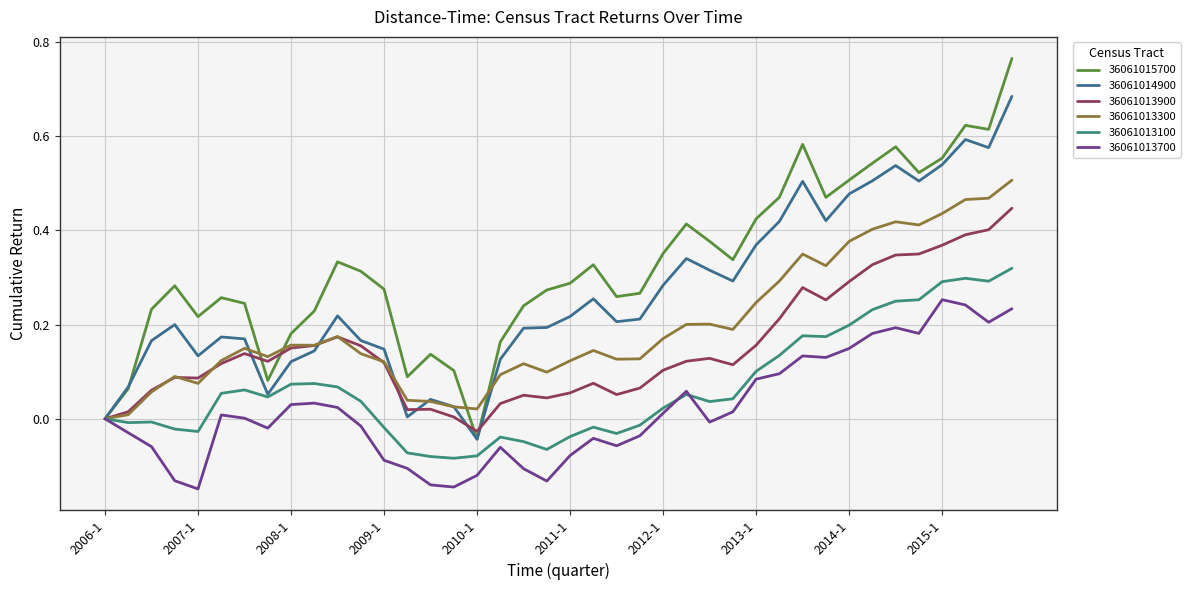

Reading right to left, transcribe all the data shown in this chart.

36061015700: 0.8	0.6	0.6	0.6	0.5	0.6	0.5	0.5	0.5	0.6	0.5	0.4	0.3	0.4	0.4	0.4	0.3	0.3	0.3	0.3	0.3	0.2	0.2	-0.0	0.1	0.1	0.1	0.3	0.3	0.3	0.2	0.2	0.1	0.2	0.3	0.2	0.3	0.2	0.1	0.0
36061014900: 0.7	0.6	0.6	0.5	0.5	0.5	0.5	0.5	0.4	0.5	0.4	0.4	0.3	0.3	0.3	0.3	0.2	0.2	0.3	0.2	0.2	0.2	0.1	-0.0	0.0	0.0	0.0	0.1	0.2	0.2	0.1	0.1	0.1	0.2	0.2	0.1	0.2	0.2	0.1	0.0
36061013900: 0.4	0.4	0.4	0.4	0.3	0.3	0.3	0.3	0.3	0.3	0.2	0.2	0.1	0.1	0.1	0.1	0.1	0.1	0.1	0.1	0.0	0.1	0.0	-0.0	0.0	0.0	0.0	0.1	0.2	0.2	0.2	0.2	0.1	0.1	0.1	0.1	0.1	0.1	0.0	0.0
36061013300: 0.5	0.5	0.5	0.4	0.4	0.4	0.4	0.4	0.3	0.3	0.3	0.2	0.2	0.2	0.2	0.2	0.1	0.1	0.1	0.1	0.1	0.1	0.1	0.0	0.0	0.0	0.0	0.1	0.1	0.2	0.2	0.2	0.1	0.1	0.1	0.1	0.1	0.1	0.0	0.0
36061013100: 0.3	0.3	0.3	0.3	0.3	0.2	0.2	0.2	0.2	0.2	0.1	0.1	0.0	0.0	0.1	0.0	-0.0	-0.0	-0.0	-0.0	-0.1	-0.0	-0.0	-0.1	-0.1	-0.1	-0.1	-0.0	0.0	0.1	0.1	0.1	0.0	0.1	0.1	-0.0	-0.0	-0.0	-0.0	0.0
36061013700: 0.2	0.2	0.2	0.3	0.2	0.2	0.2	0.1	0.1	0.1	0.1	0.1	0.0	-0.0	0.1	0.0	-0.0	-0.1	-0.0	-0.1	-0.1	-0.1	-0.1	-0.1	-0.1	-0.1	-0.1	-0.1	-0.0	0.0	0.0	0.0	-0.0	0.0	0.0	-0.1	-0.1	-0.1	-0.0	0.0